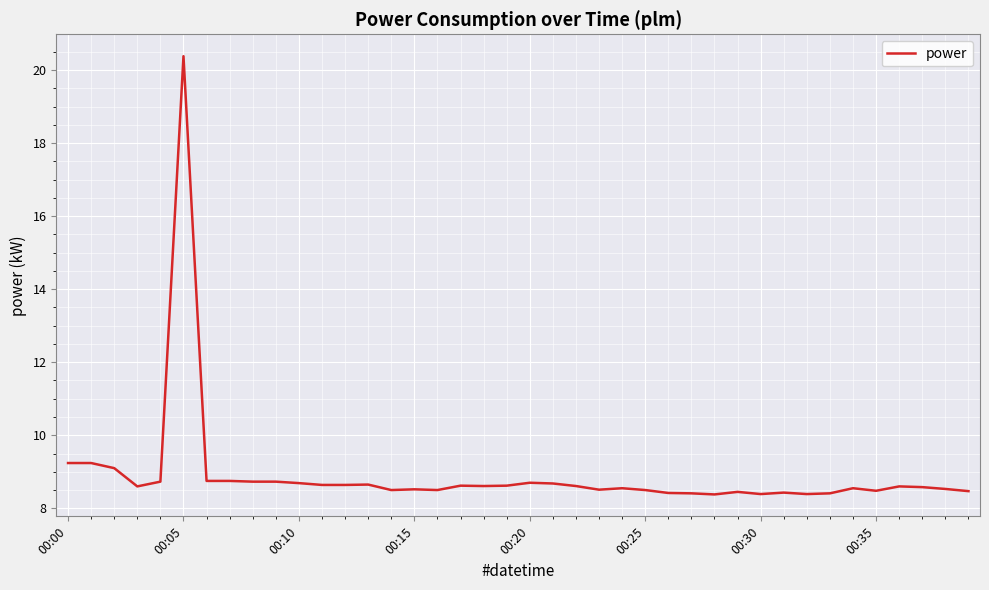

What is the maximum value shown in the chart?

20.4